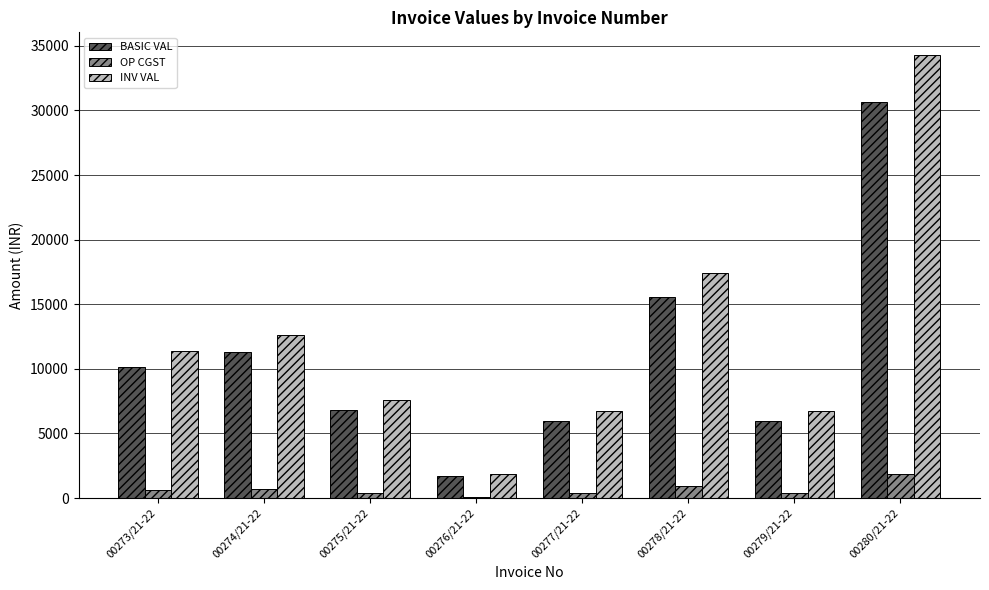

Between 00276/21-22 and 00280/21-22, which series saw the biggest shift?

INV VAL